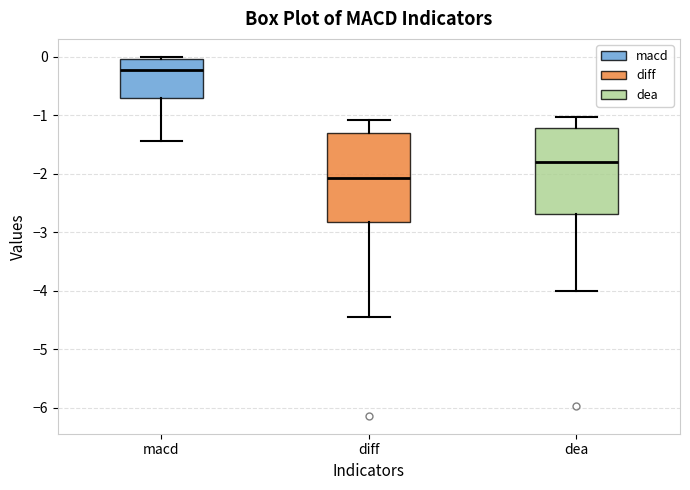

Which box's median line is the lowest?

diff